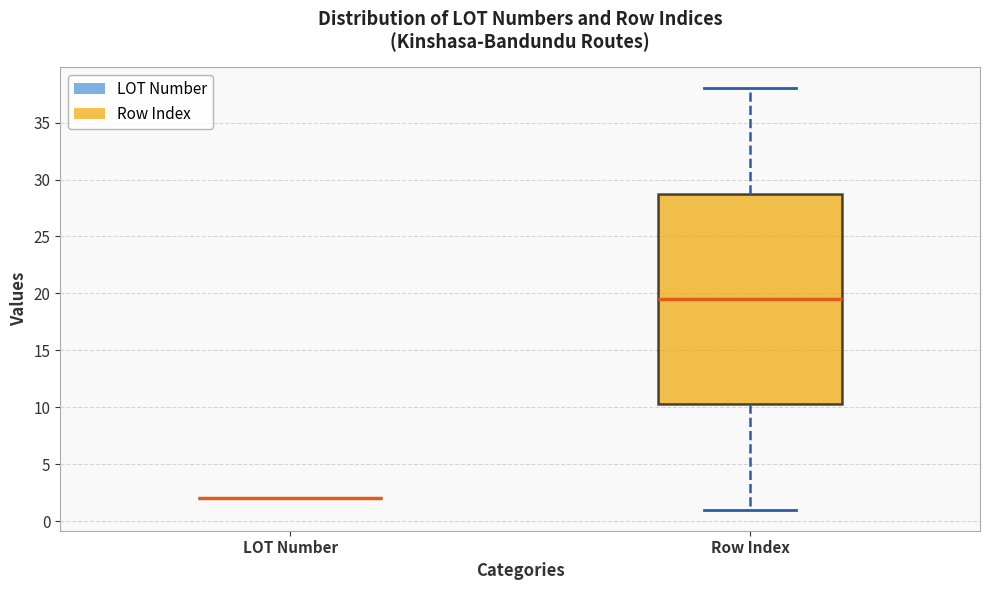

Reading left to right, read every box against the y-axis: the position of its median line, the range the box covers, and the ends of its whiskers. The values are not printed on the chart, so give them approximately, as read against the axis.

LOT Number: box collapsed to a line at 2.0, whiskers 2.0 to 2.0
Row Index: median 19.5, box 10.5 to 29.0, whiskers 1.0 to 38.0